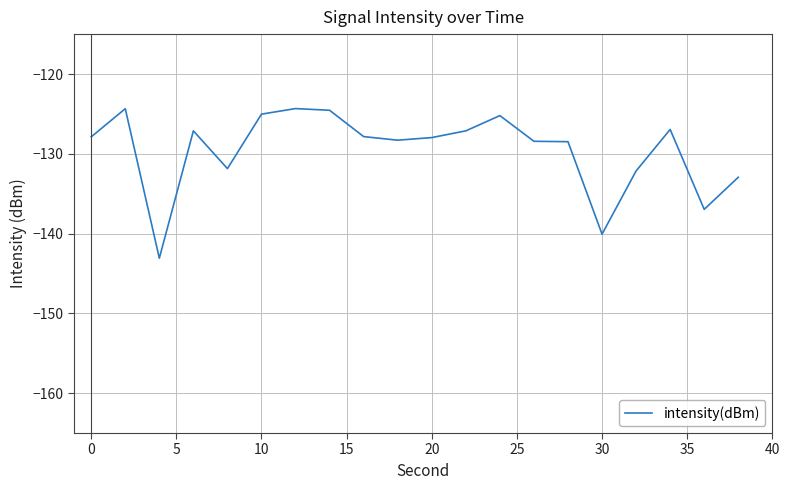

What is the maximum value shown in the chart?

-124.3